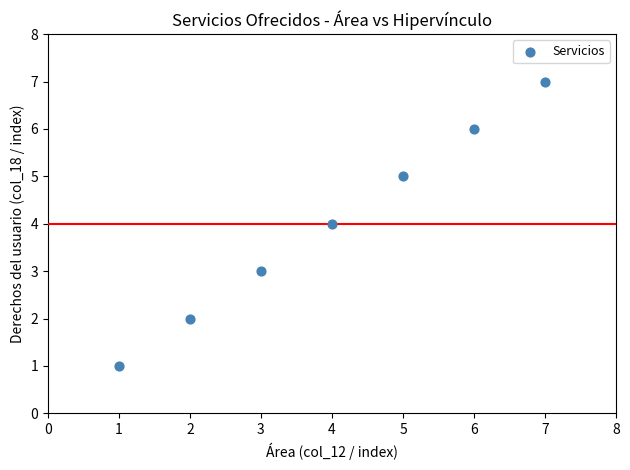

What is the range of X values (max minus min)?

6